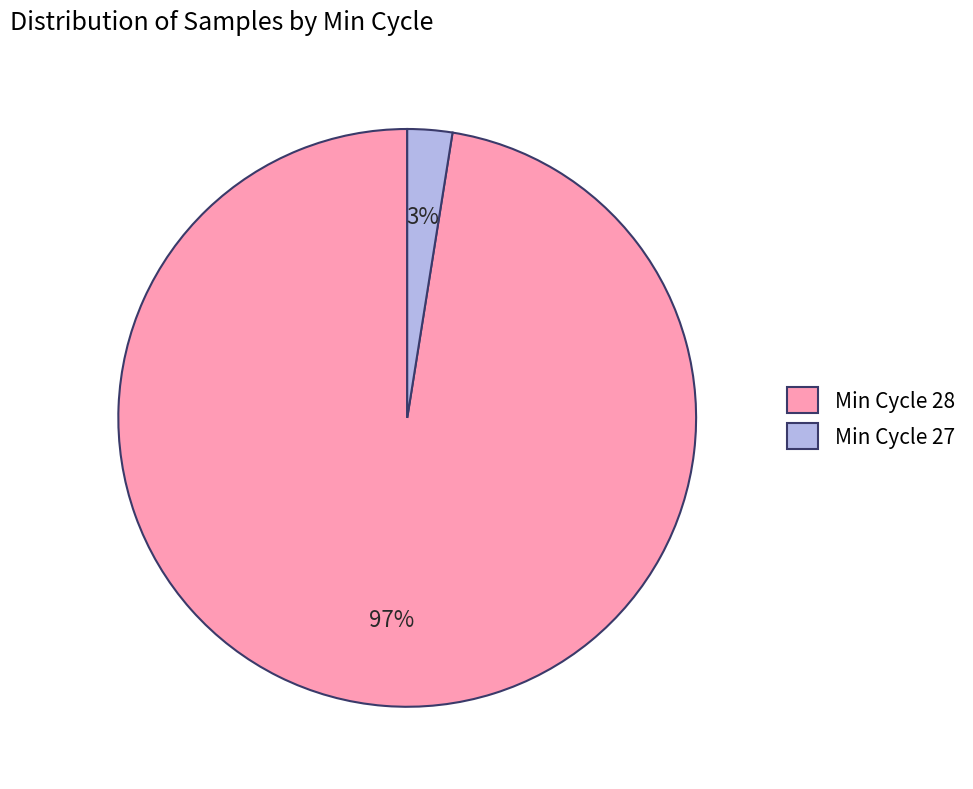

What percentage is the Min Cycle 28 slice, to the nearest percent?

97%